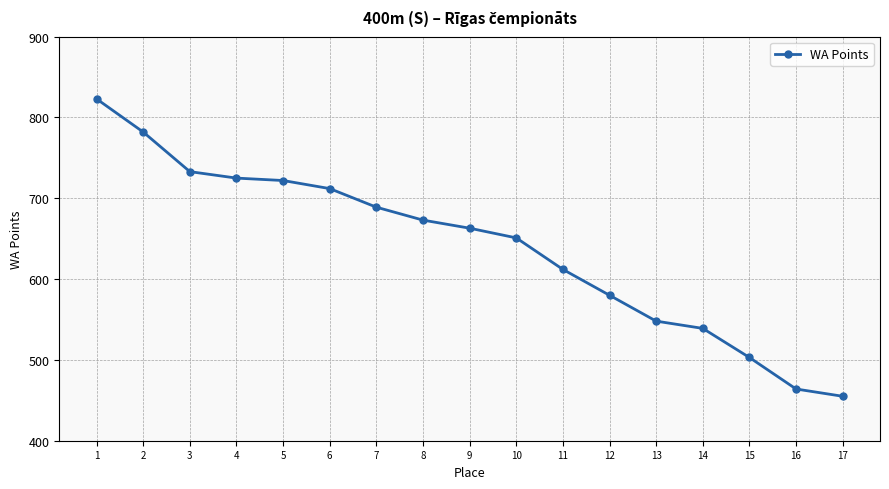

Is it true that the value at 5 is 722?

True